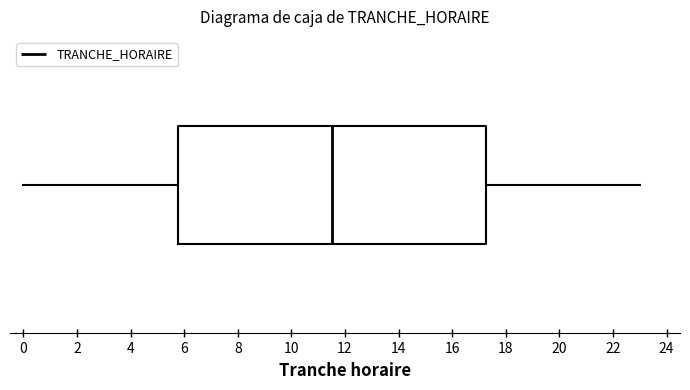

Read this box plot against the x-axis: the position of the median line, the range covered by the box, and the ends of both whiskers. The values are not printed on the chart, so give them approximately, as read against the axis.

median 11.6, box 5.8 to 17.2, whiskers 0.0 to 23.0